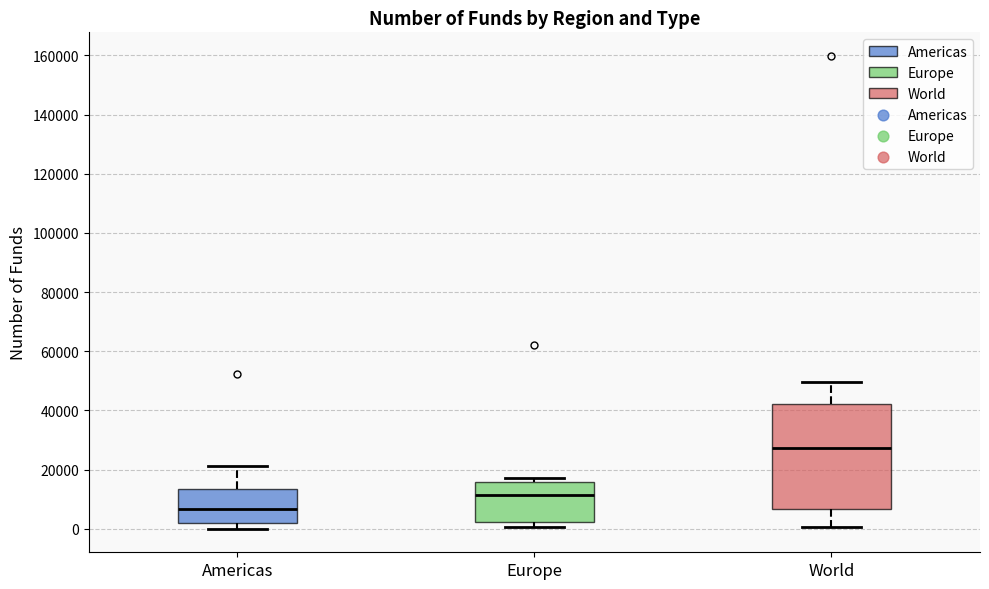

Which box's median line is the lowest?

Americas